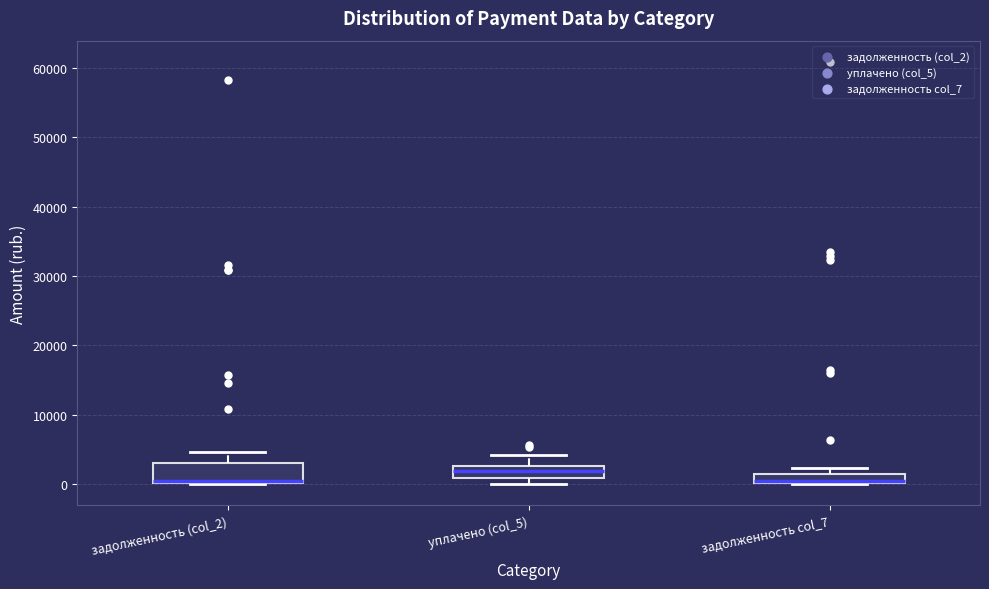

Where is the upper edge of the box for задолженность col_7 on the y-axis? The values are not printed on the chart, so give them approximately, as read against the axis.

1000